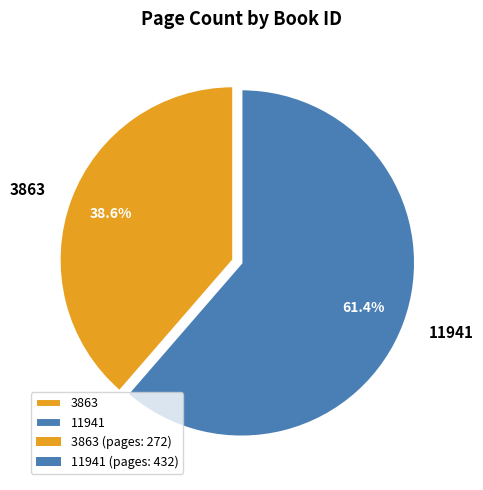

Is 3863 the majority of the pie?

No